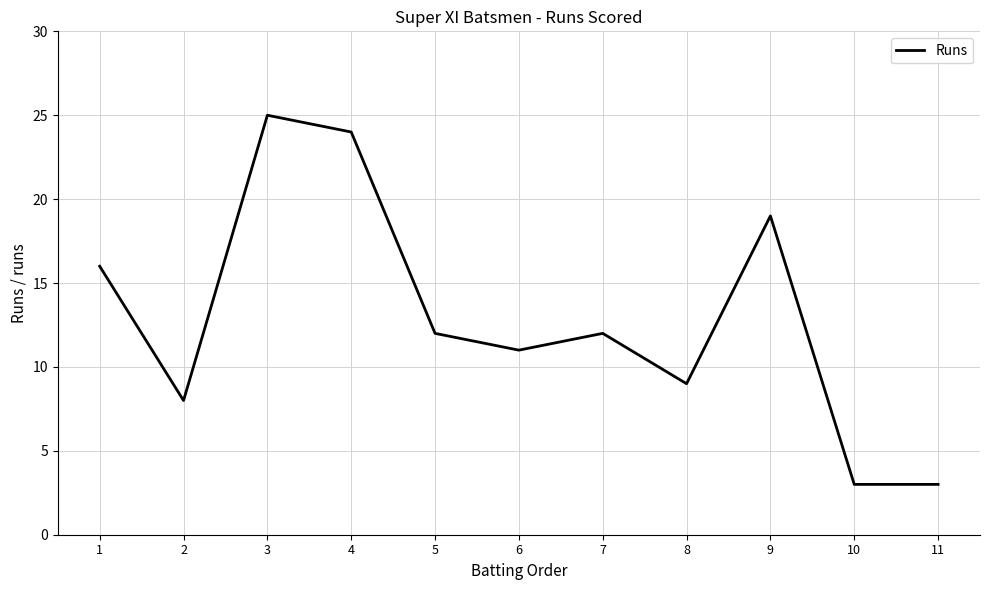

What is the difference between the values at 1 and 7?

4